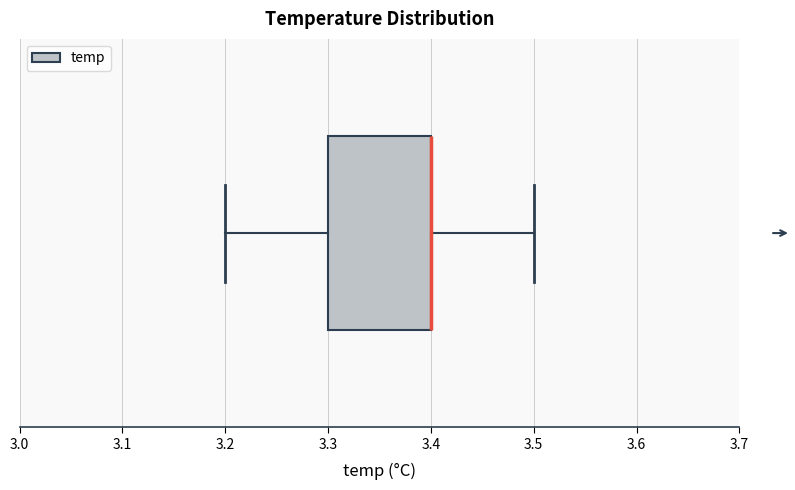

Where is the left edge of the box on the x-axis? The values are not printed on the chart, so give them approximately, as read against the axis.

3.3